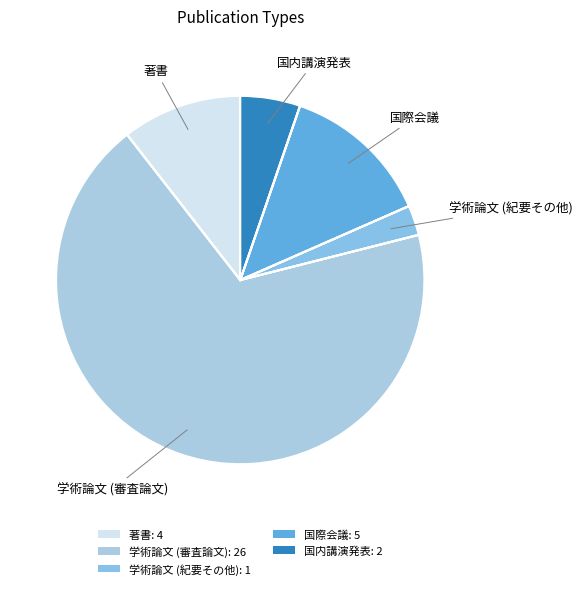

To the nearest percent, what is the average slice percentage?

20%